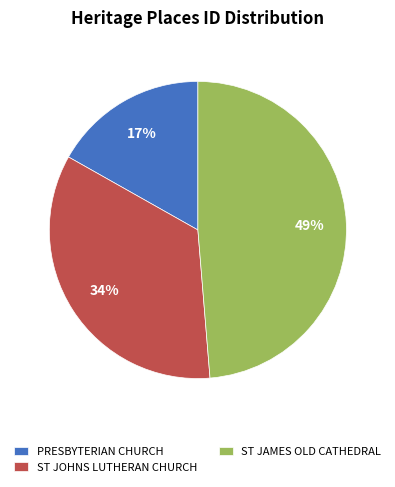

Which has a higher value, ST JOHNS LUTHERAN CHURCH or PRESBYTERIAN CHURCH?

ST JOHNS LUTHERAN CHURCH